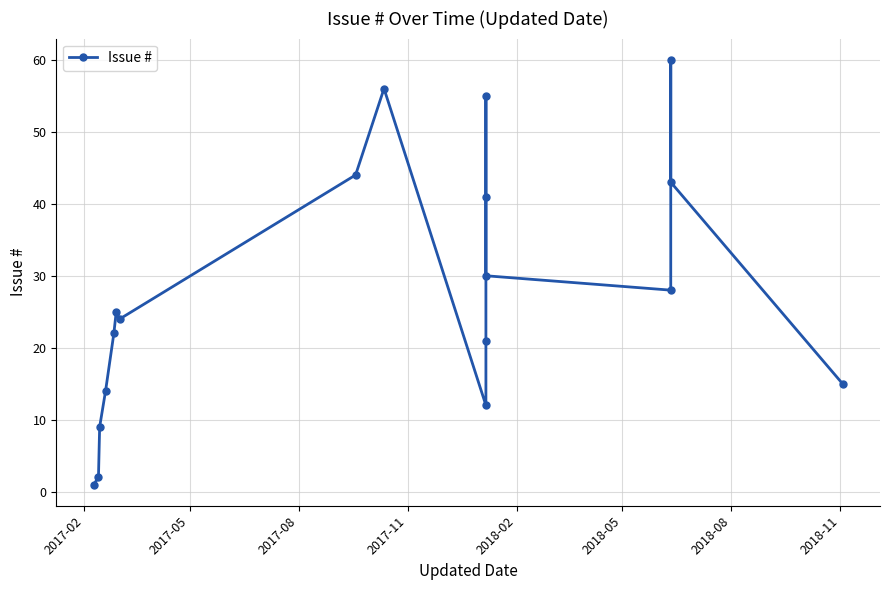

What is the difference between the maximum and minimum values?

59